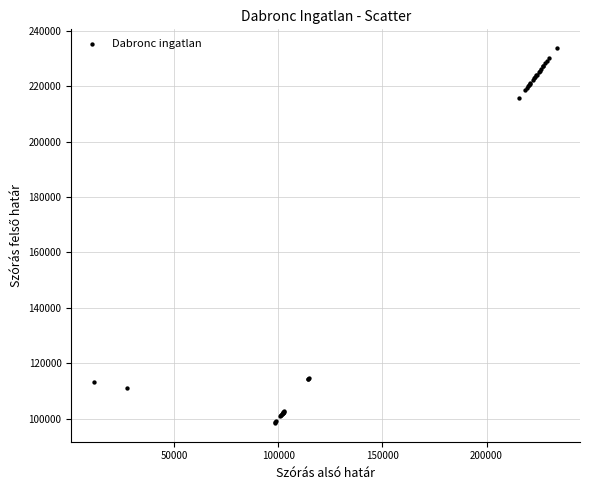

What Y value in the scatter plot is closest to 166112?

215815